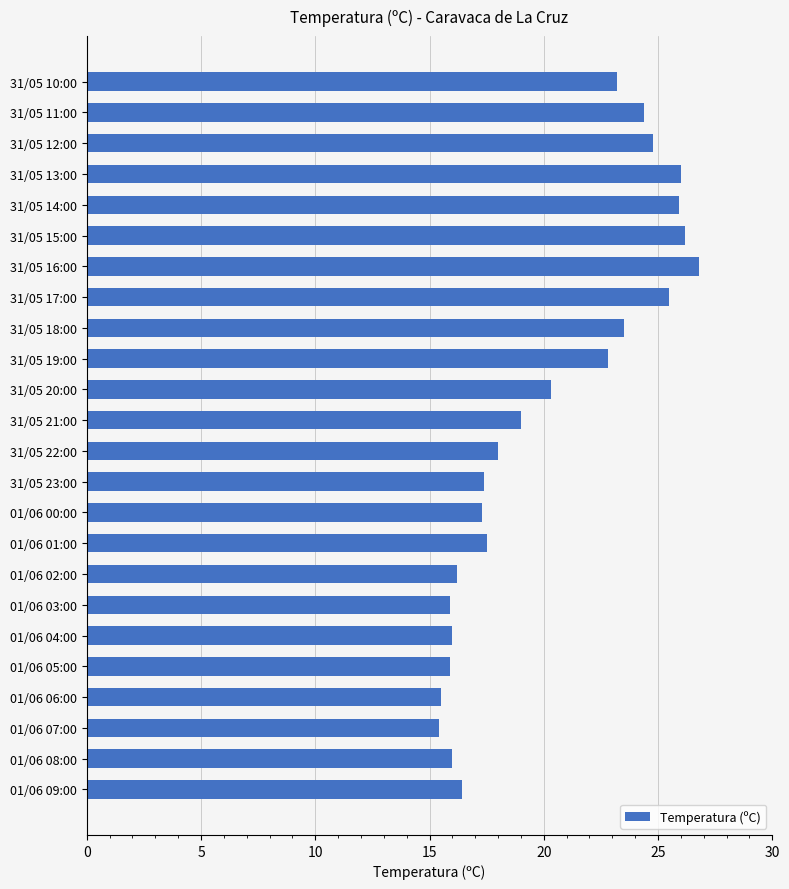

What is the sum of all values?

485.9